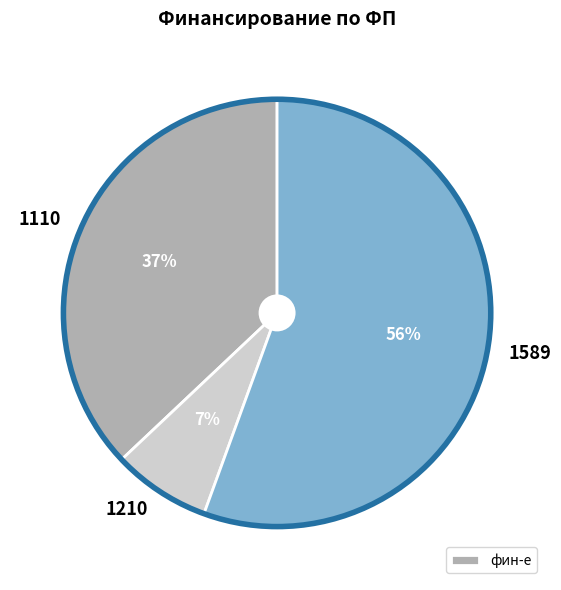

To the nearest percent, what is the average slice percentage?

33%